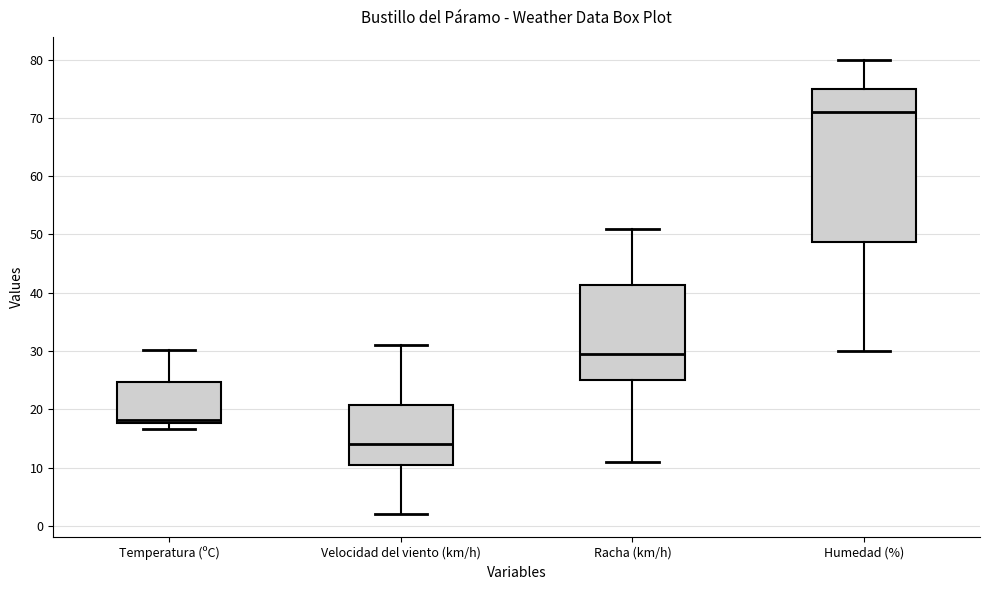

Where is the upper edge of the box for Temperatura (ºC) on the y-axis? The values are not printed on the chart, so give them approximately, as read against the axis.

25